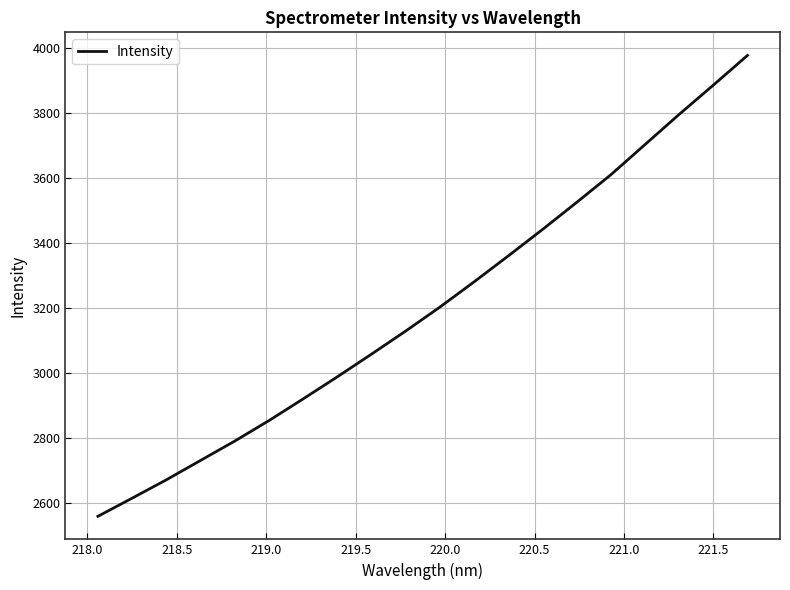

What is the difference between the maximum and minimum values?

1418.5